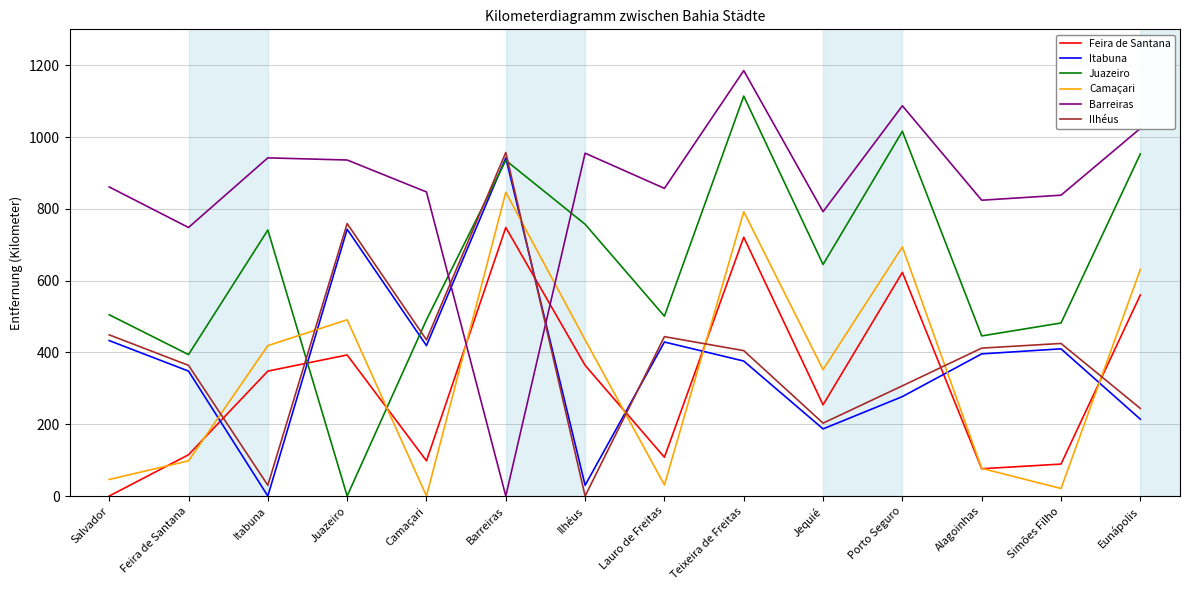

True or false: Ilhéus and Juazeiro cross at least once.

True